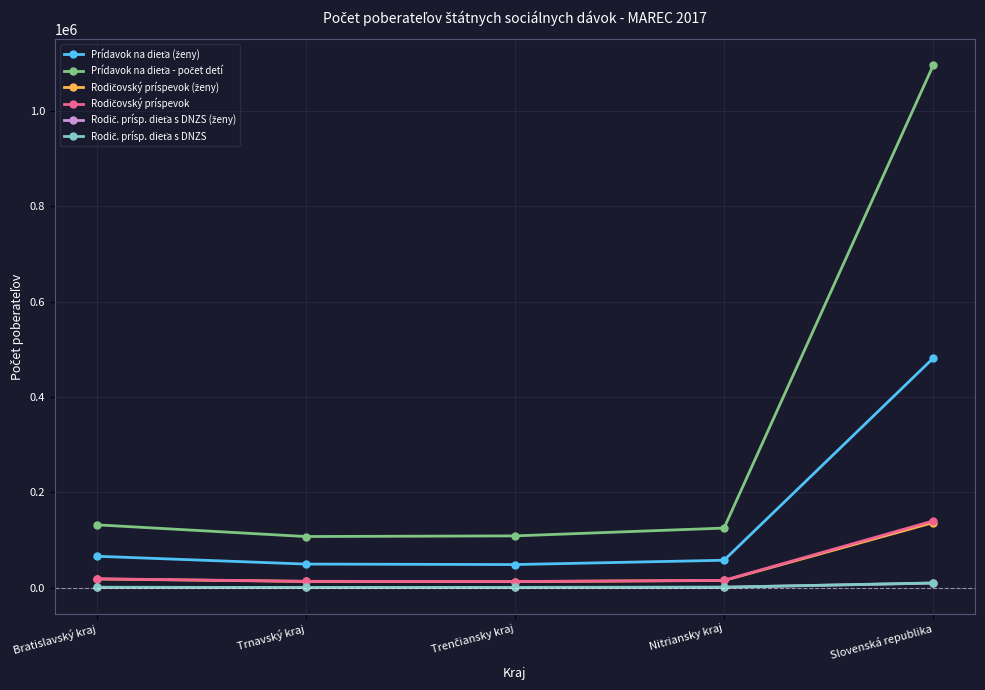

What is the label of the 5th point from the right?

Bratislavský kraj